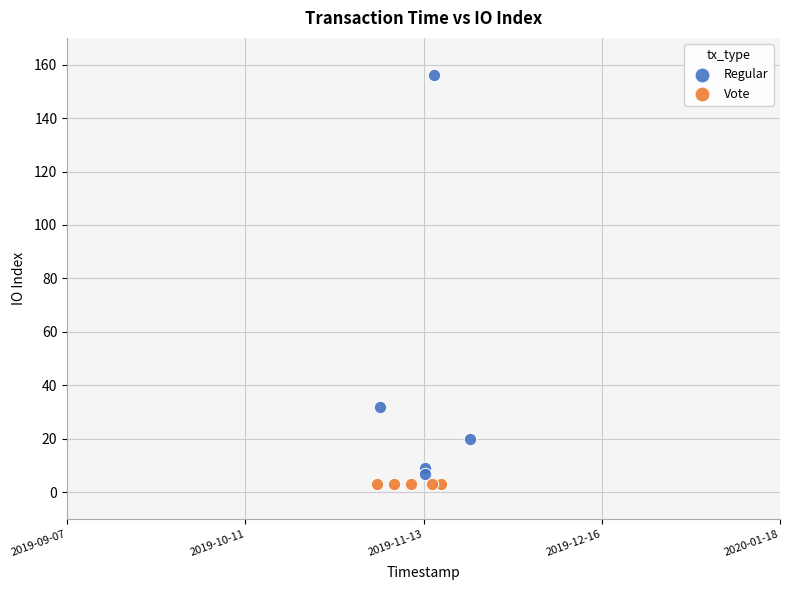

Which series contains the highest Y value?

Regular